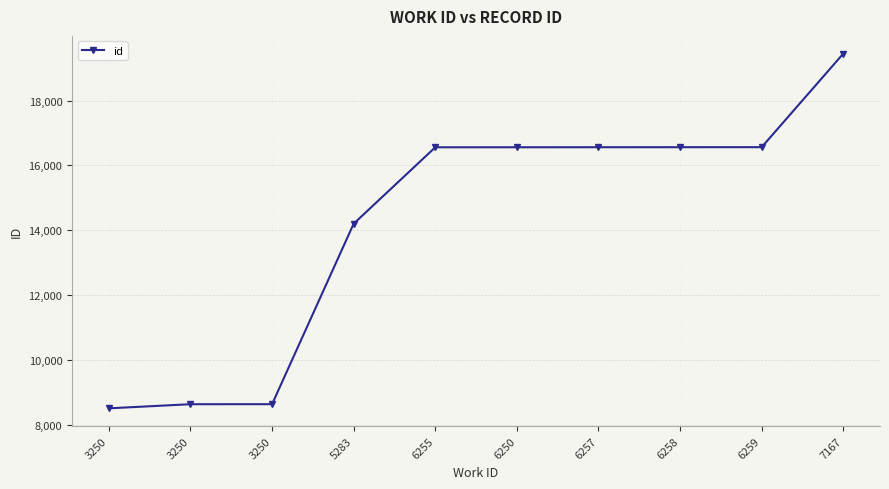

Does the chart have visible grid lines?

Yes